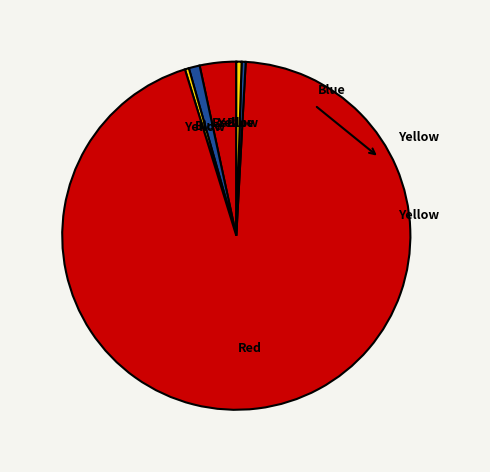

Count the number of slices in the pie.

6